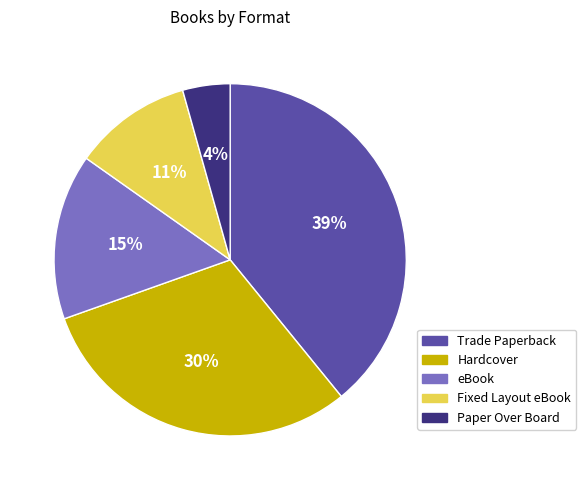

To the nearest percent, what is the average slice percentage?

20%